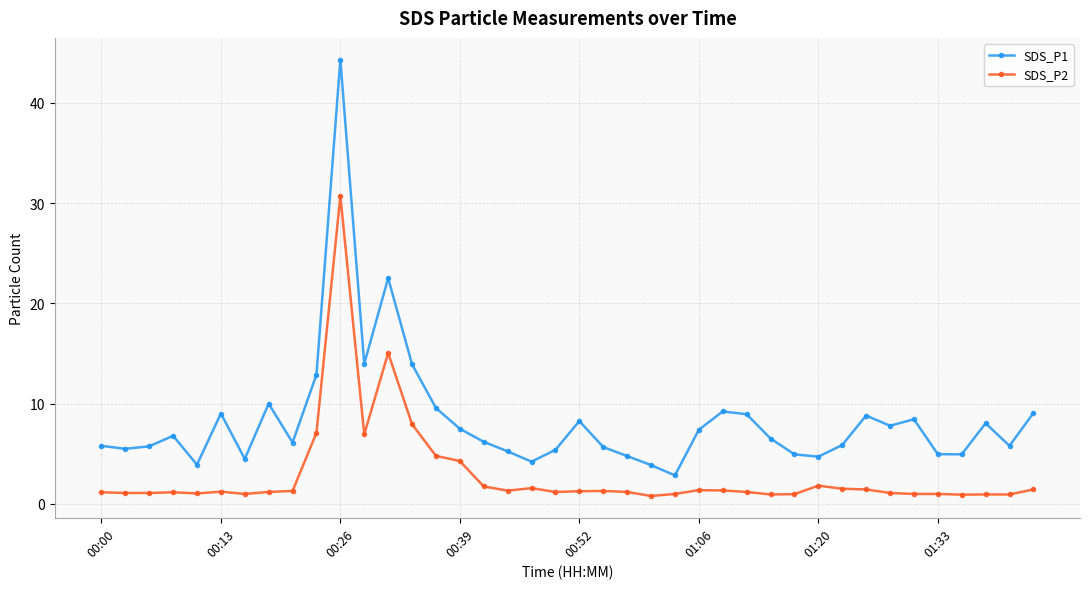

True or false: SDS_P1 and SDS_P2 intersect in this chart.

False